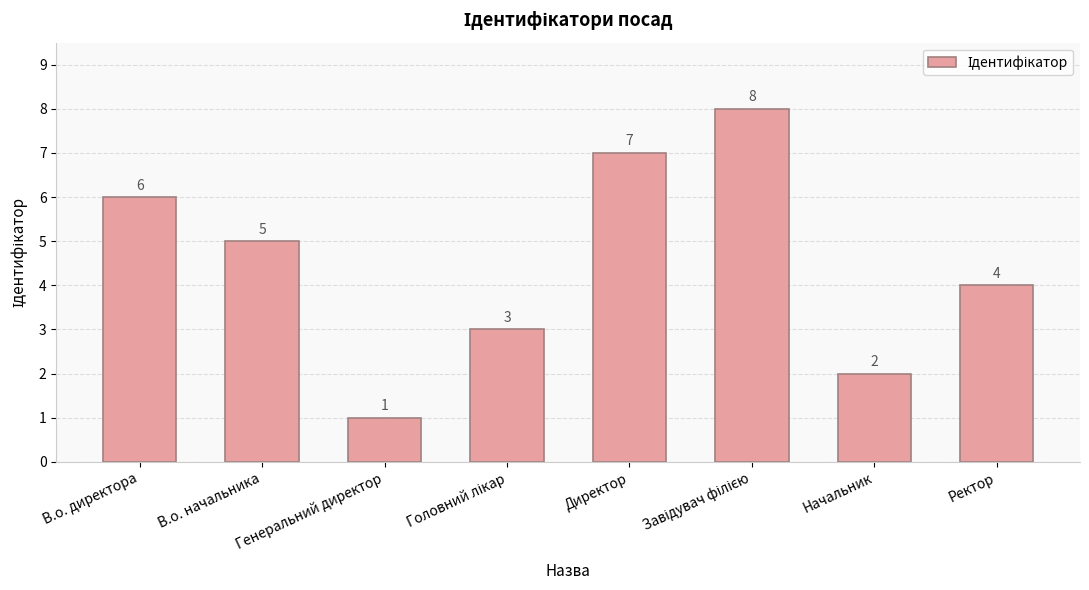

What position from the right is Начальник?

2